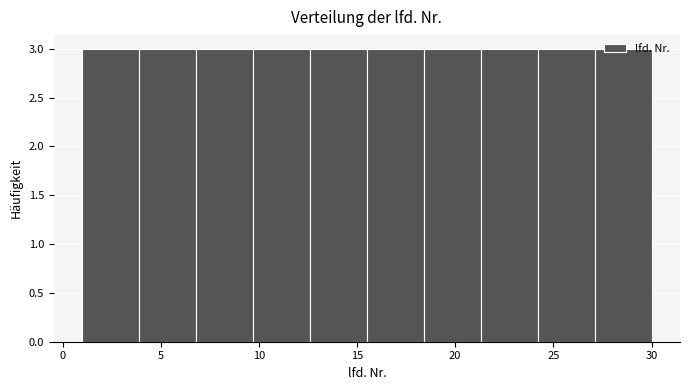

What is the height of the bar covering 21.3 to 24.2 on the x-axis? Neither the bar edges nor the heights are printed on the chart, so give them approximately, as read against the axes.

3